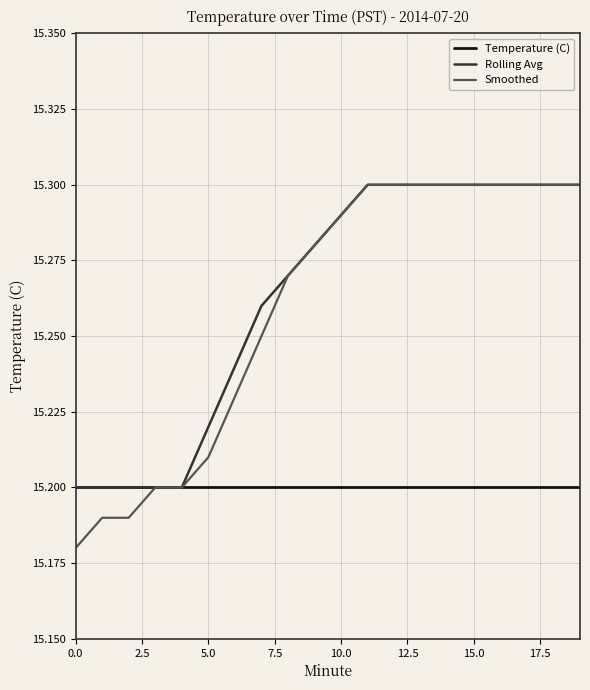

Which series has the widest spread of values?

Smoothed